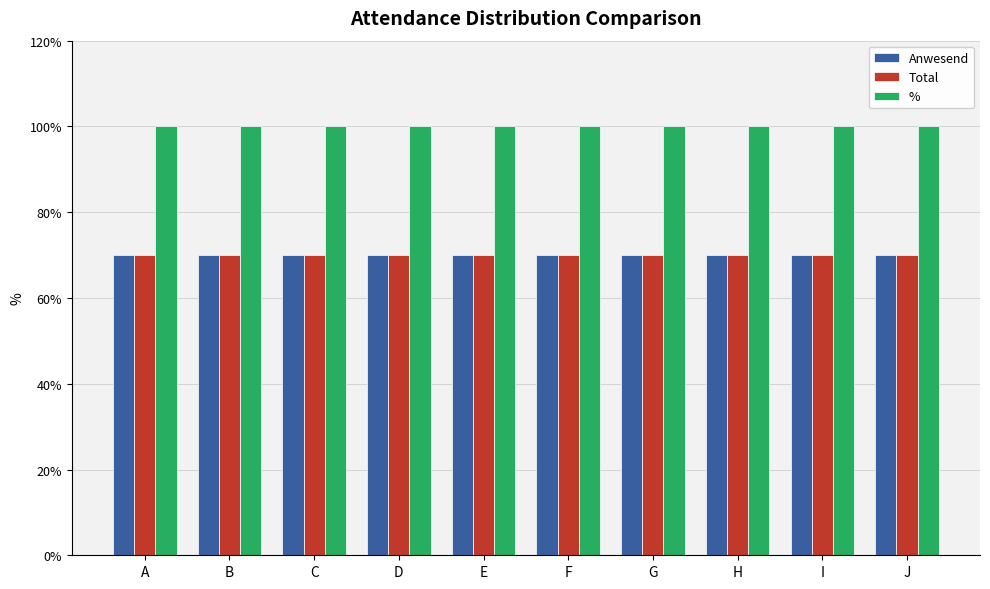

Does the chart contain stacked bars?

No